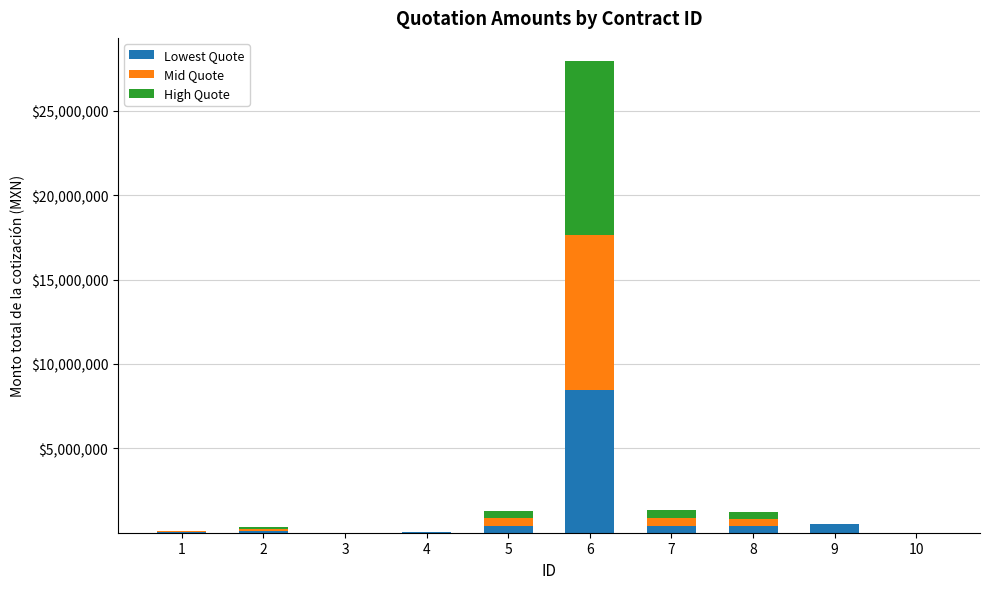

What is the sum of all High Quote values?

11865377.8